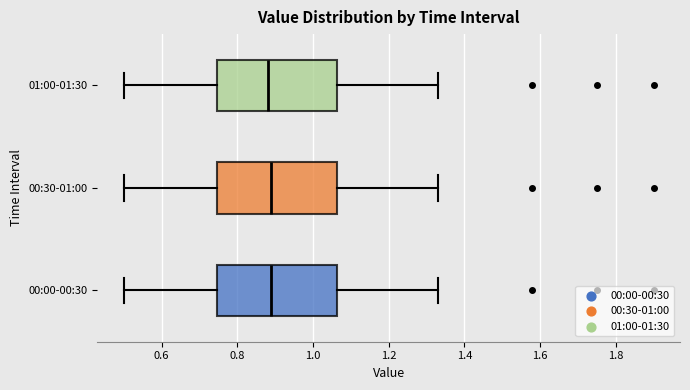

Reading bottom to top, read every box against the x-axis: the position of its median line, the range the box covers, and the ends of its whiskers. The values are not printed on the chart, so give them approximately, as read against the axis.

00:00-00:30: median 0.90, box 0.74 to 1.06, whiskers 0.50 to 1.34
00:30-01:00: median 0.90, box 0.74 to 1.06, whiskers 0.50 to 1.34
01:00-01:30: median 0.88, box 0.74 to 1.06, whiskers 0.50 to 1.34